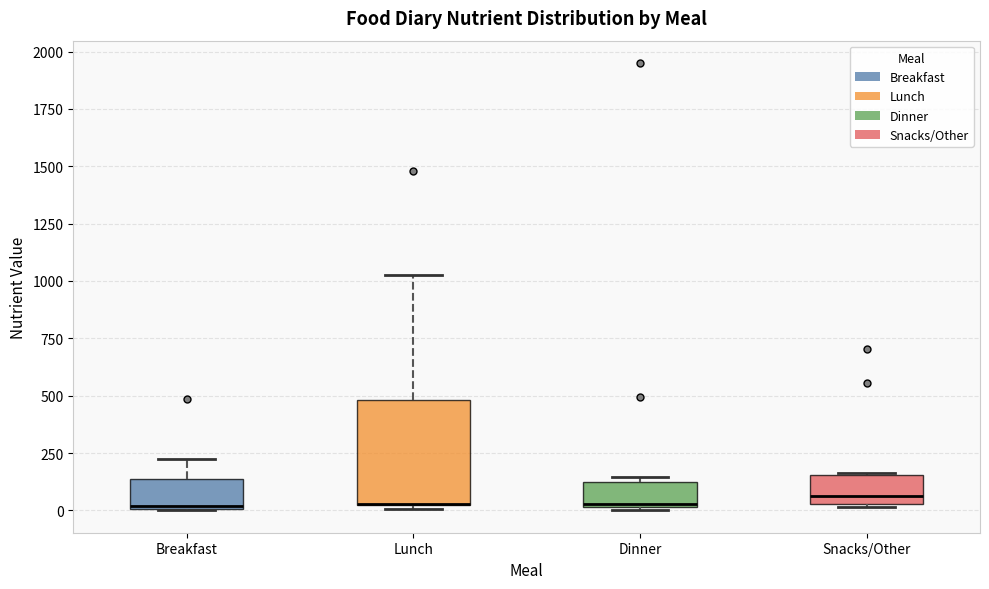

Where is the lower edge of the box for Snacks/Other on the y-axis? The values are not printed on the chart, so give them approximately, as read against the axis.

50